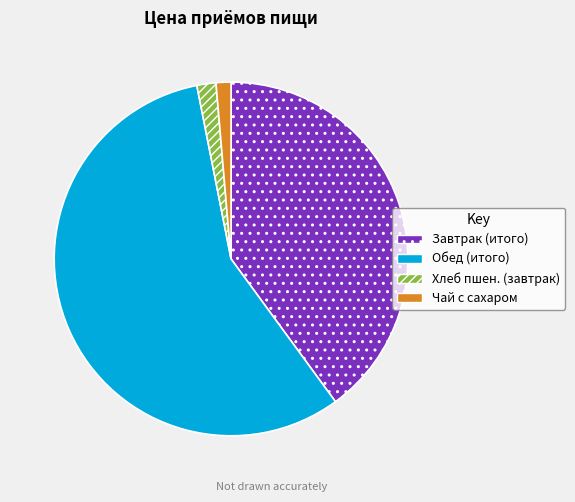

Is it true that Чай с сахаром is 11% of the pie?

False